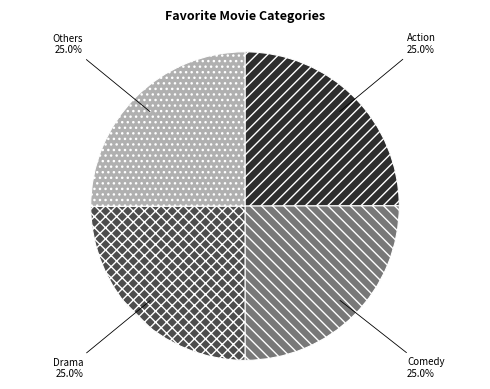

What is the total percentage of Action and Comedy?

50.0%